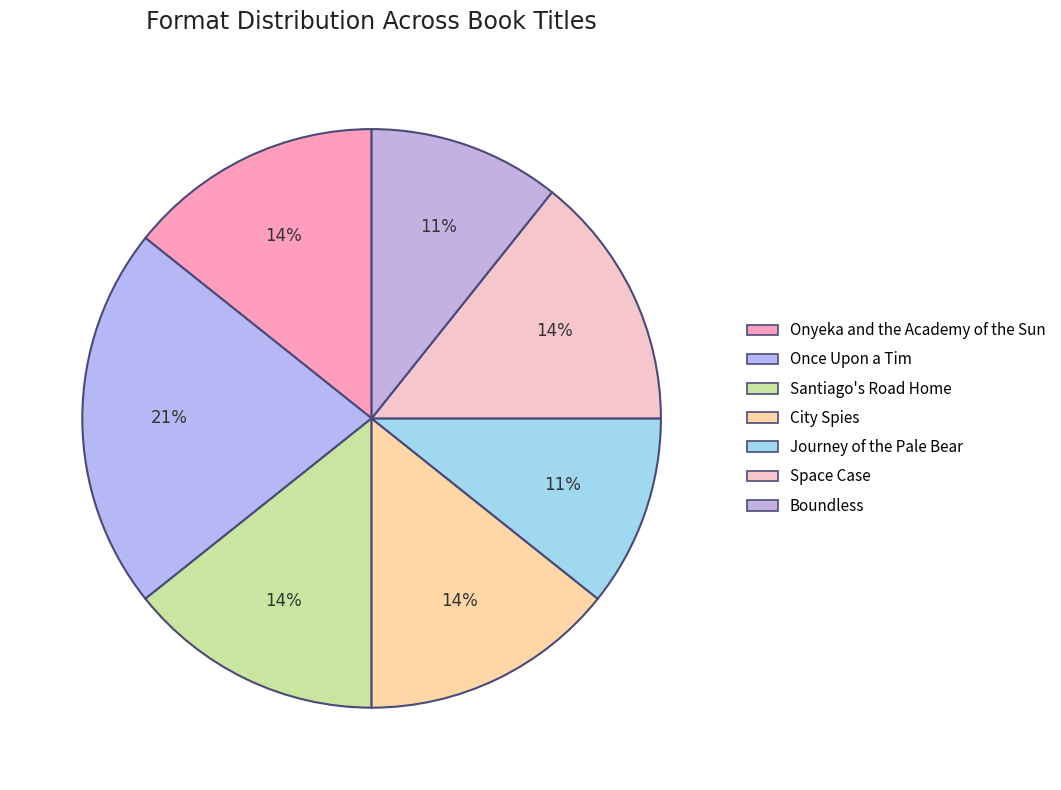

What percentage is the Space Case slice, to the nearest percent?

14%